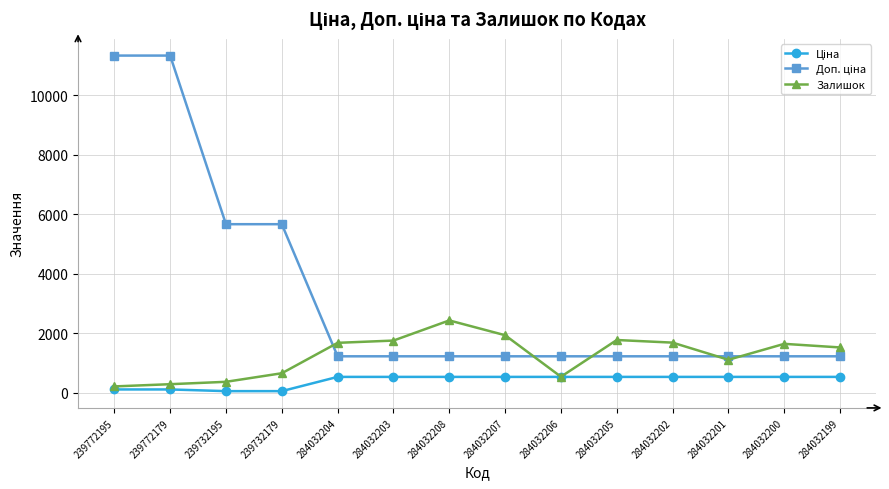

What is the maximum value shown in the chart?

11334.0